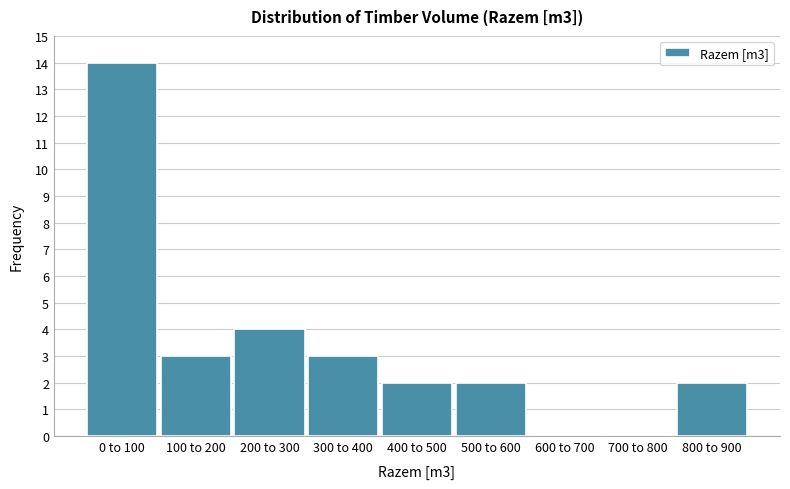

Where is the data nearest to the value 7?

200 to 300